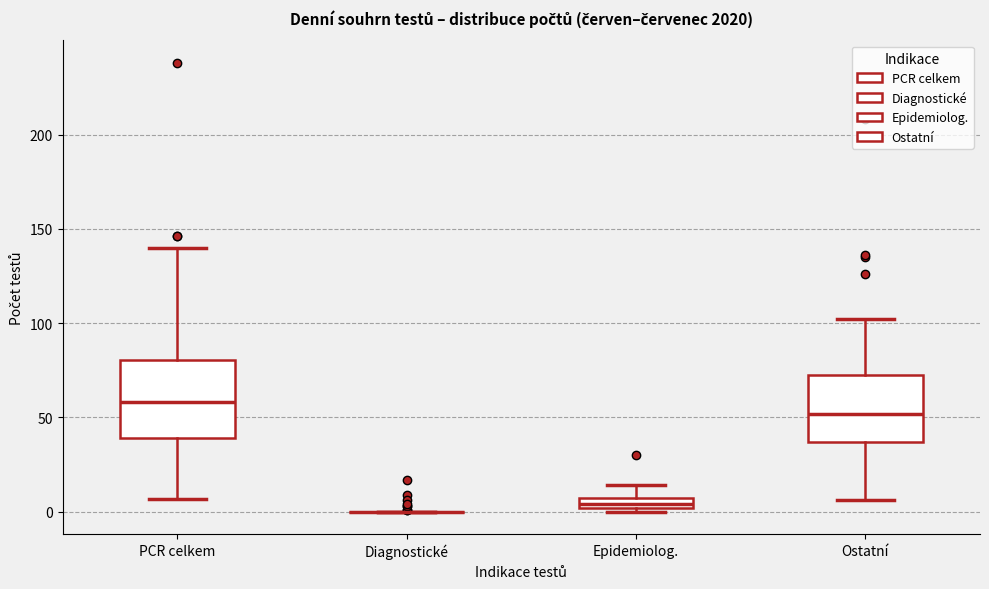

Where does the lower whisker of the box for Ostatní end on the y-axis? The values are not printed on the chart, so give them approximately, as read against the axis.

5